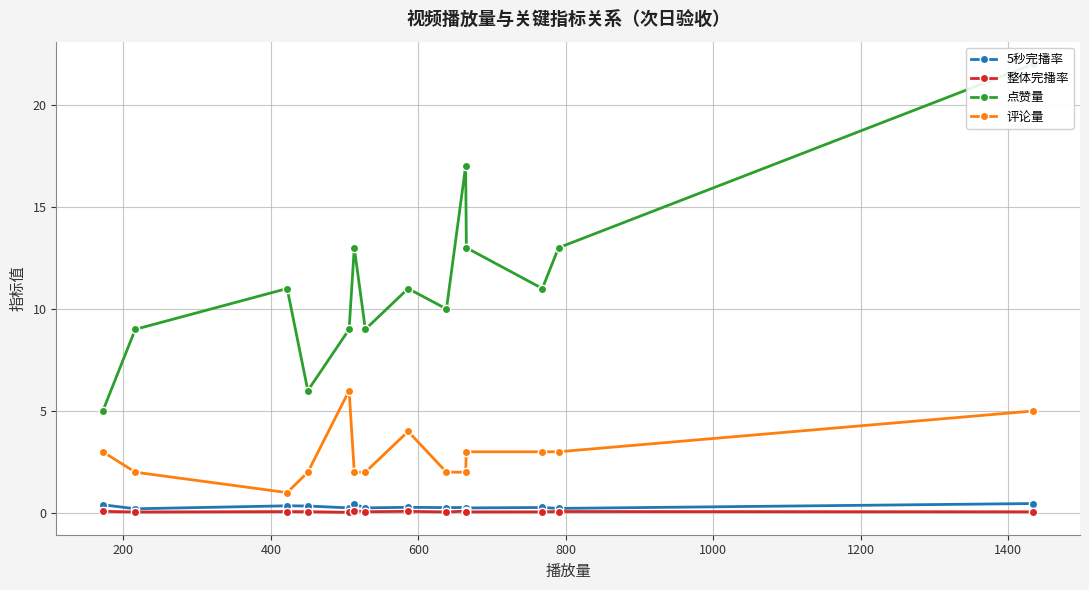

Reading left to right, transcribe all the data shown in this chart.

5秒完播率: 0.4	0.2	0.4	0.3	0.3	0.4	0.3	0.3	0.3	0.3	0.2	0.3	0.2	0.5
整体完播率: 0.1	0.1	0.1	0.1	0.0	0.1	0.1	0.1	0.1	0.1	0.1	0.1	0.1	0.1
点赞量: 5.0	9.0	11.0	6.0	9.0	13.0	9.0	11.0	10.0	17.0	13.0	11.0	13.0	22.0
评论量: 3.0	2.0	1.0	2.0	6.0	2.0	2.0	4.0	2.0	2.0	3.0	3.0	3.0	5.0